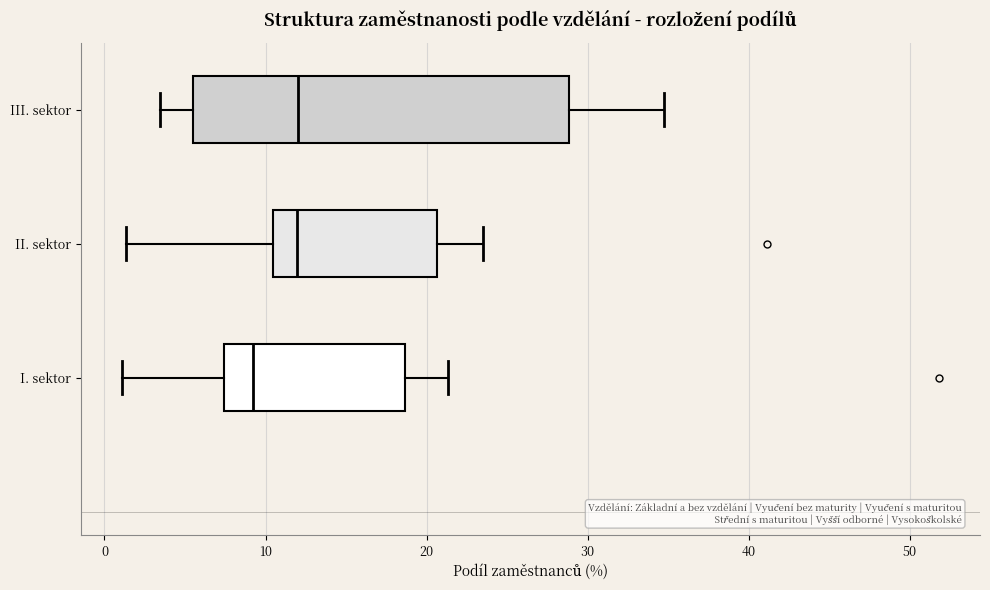

Where is the left edge of the box for III. sektor on the x-axis? The values are not printed on the chart, so give them approximately, as read against the axis.

6